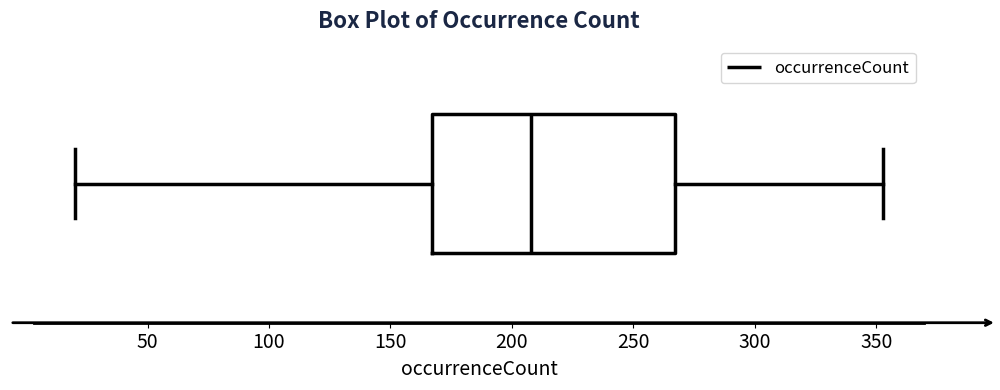

Where does the right whisker of the box end on the x-axis? The values are not printed on the chart, so give them approximately, as read against the axis.

355